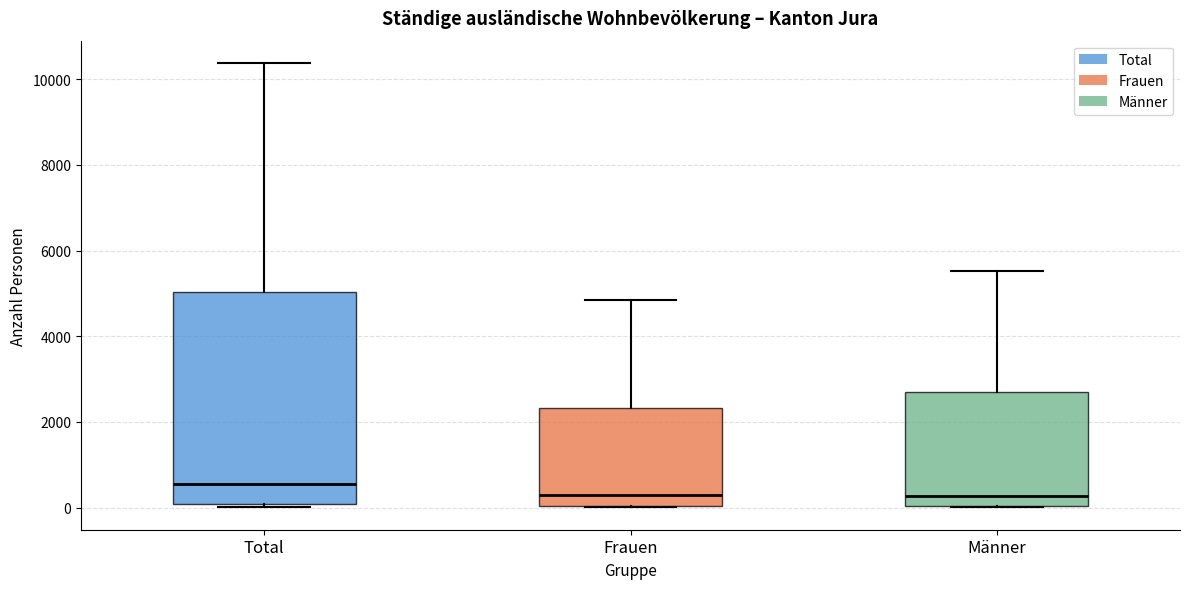

Where is the lower edge of the box for Frauen on the y-axis? The values are not printed on the chart, so give them approximately, as read against the axis.

0